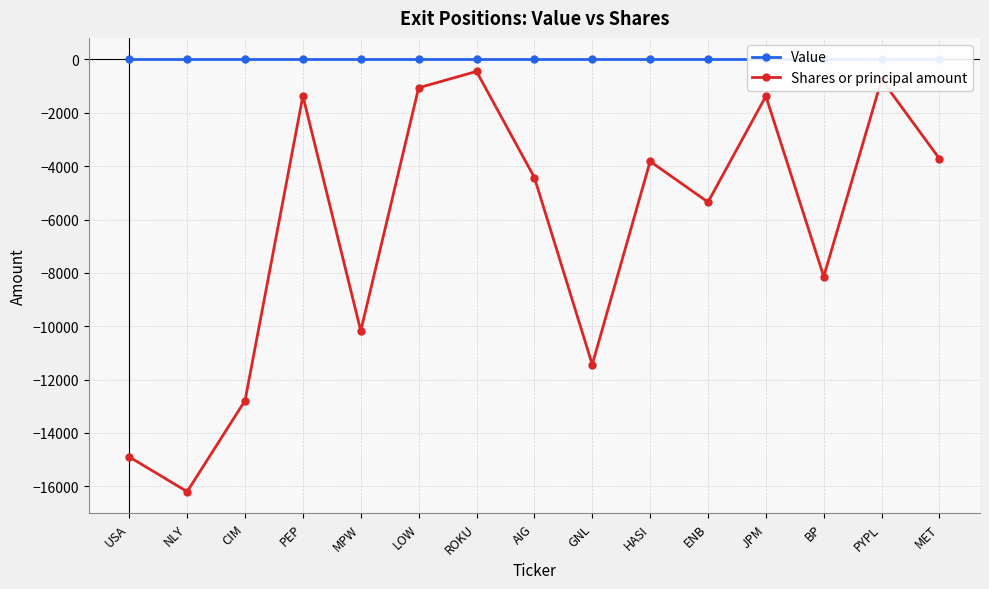

Which has a higher value, LOW or MPW?

LOW